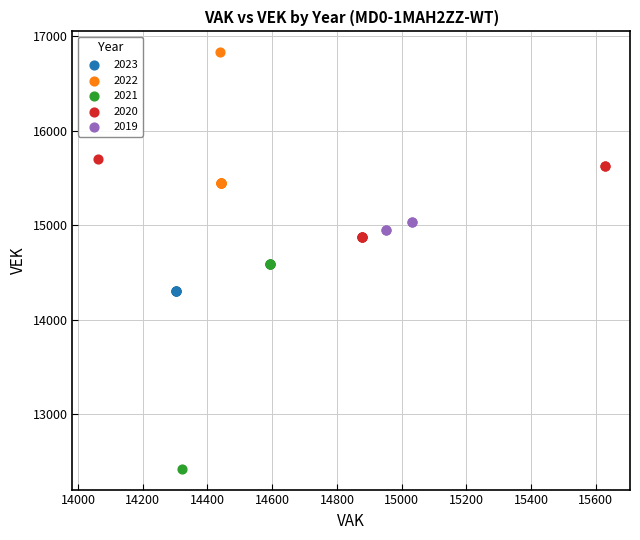

Which series contains the lowest Y value?

2021